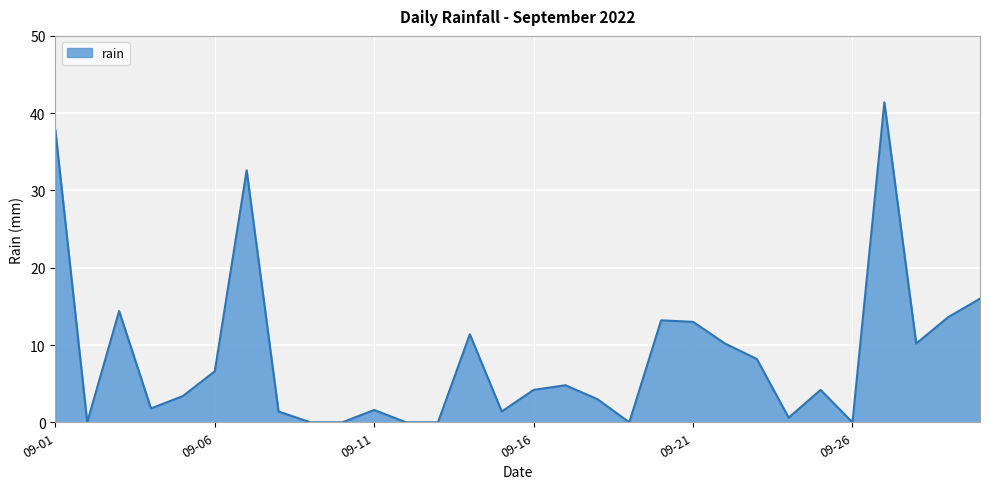

What is the difference between the maximum and minimum values?

41.4